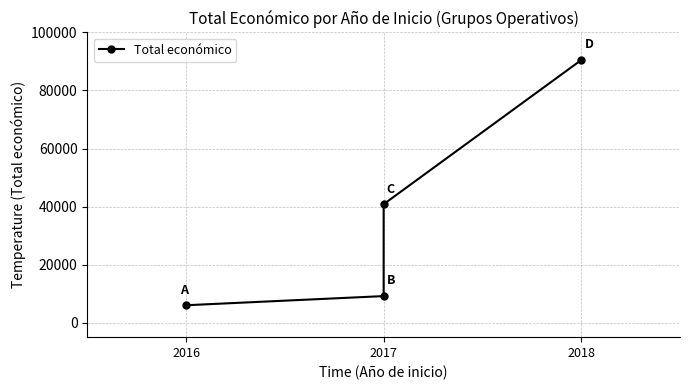

Reading left to right, transcribe all the data shown in this chart.

6000	9148	40814	90474